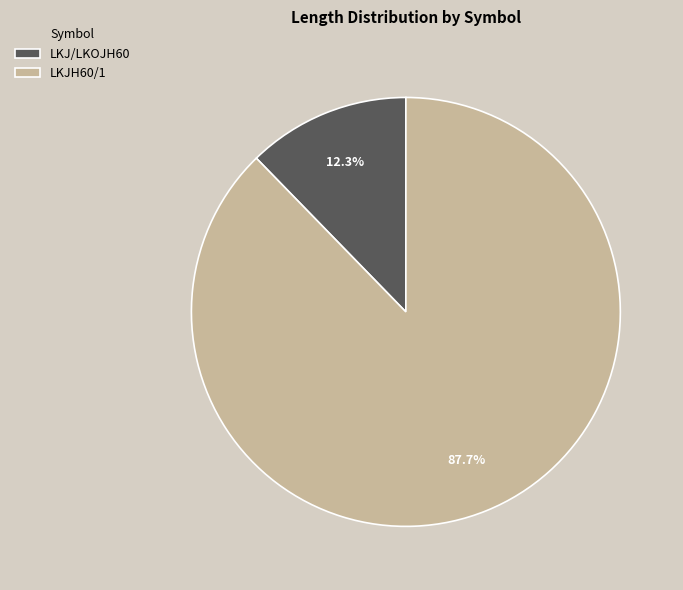

True or false: LKJ/LKOJH60 accounts for 12% of the total.

True